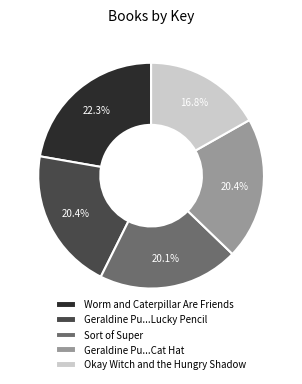

How many slices are in this pie chart?

5